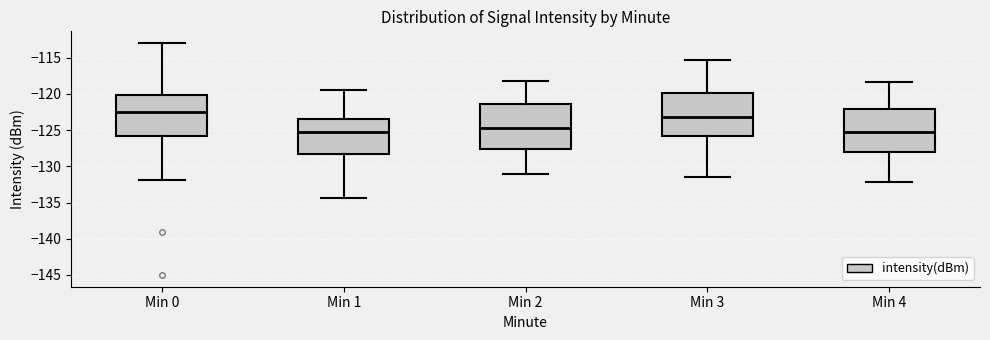

Which box's median line is the highest?

Min 0